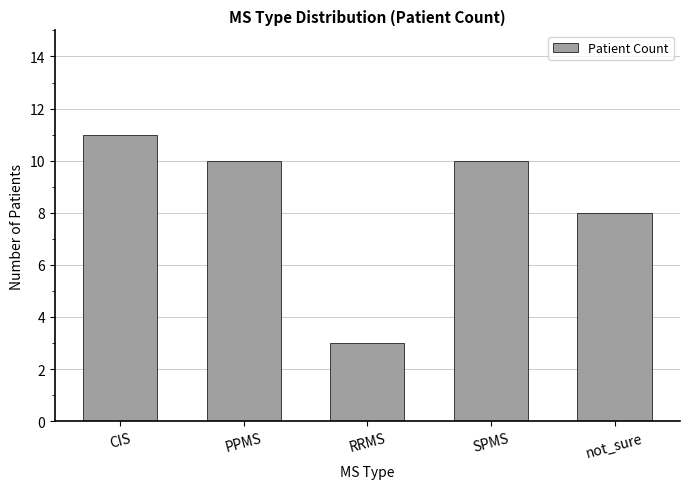

Which label corresponds to the largest value in the chart?

CIS